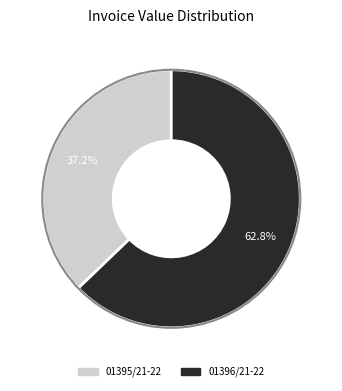

Is it true that 01396/21-22 is 54% of the pie?

False